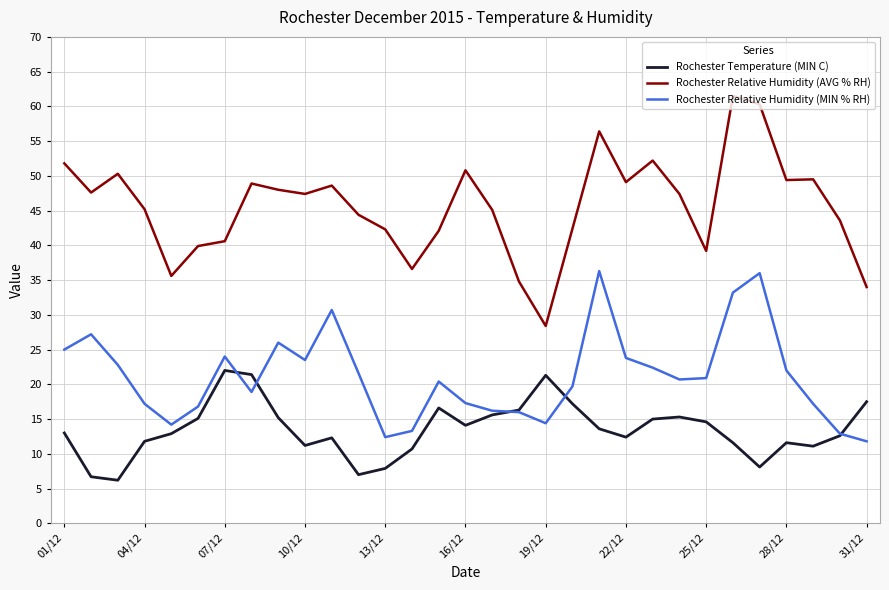

True or false: Rochester Temperature (MIN C) and Rochester Relative Humidity (AVG % RH) intersect in this chart.

False